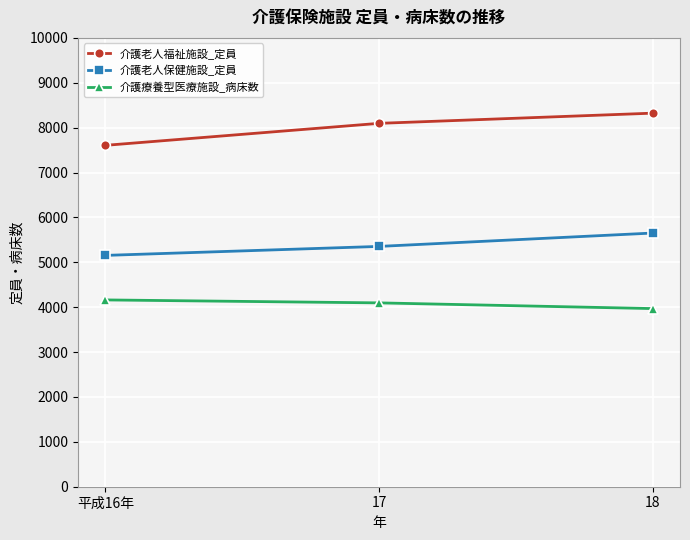

How many data points in 介護老人福祉施設_定員 are less than 8096?

1